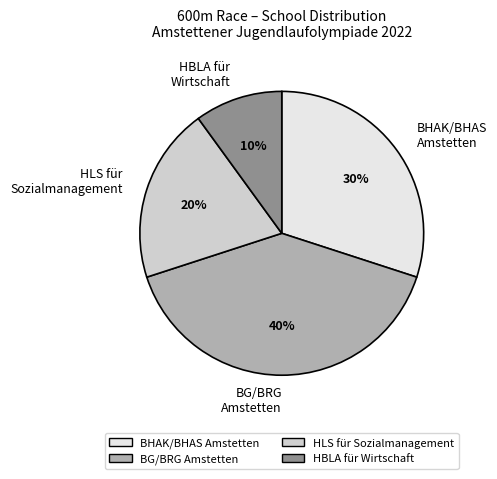

True or false: HLS für Sozialmanagement accounts for 20% of the total.

True